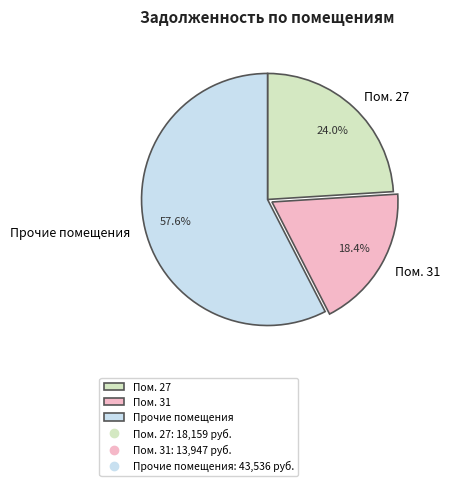

What portion of the pie excludes Прочие помещения?

42.4%